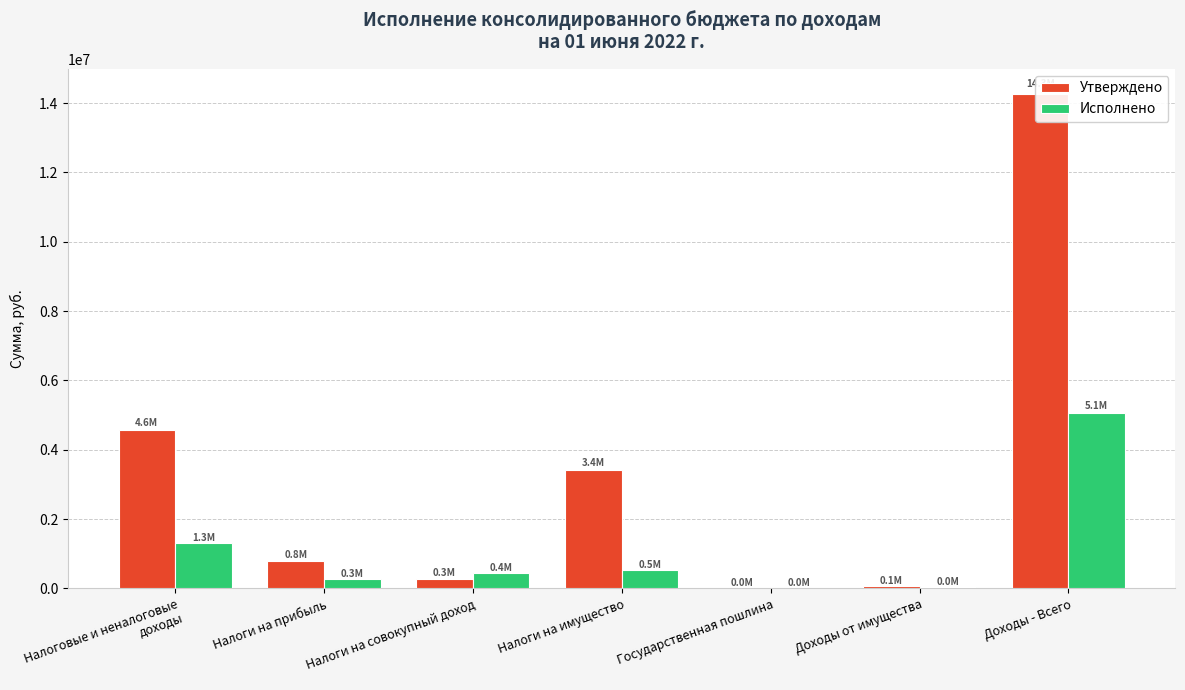

What value does the Исполнено series have at Налоговые и неналоговые доходы?

1306815.9